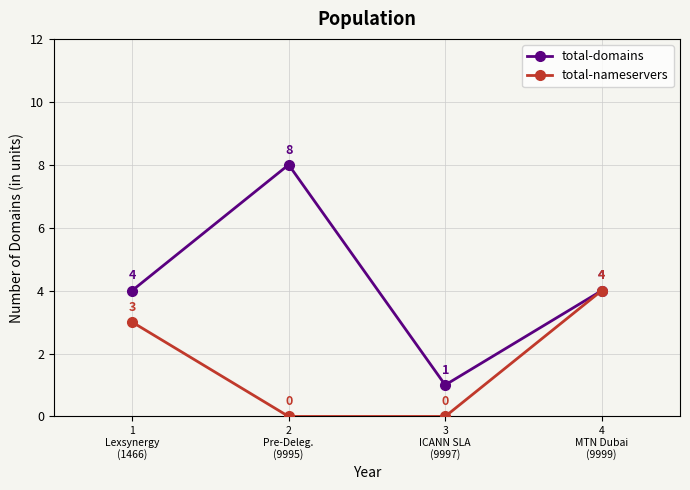

Is the value of total-nameservers at 3
ICANN SLA
(9997) greater than the value of total-domains at 4
MTN Dubai
(9999)?

No